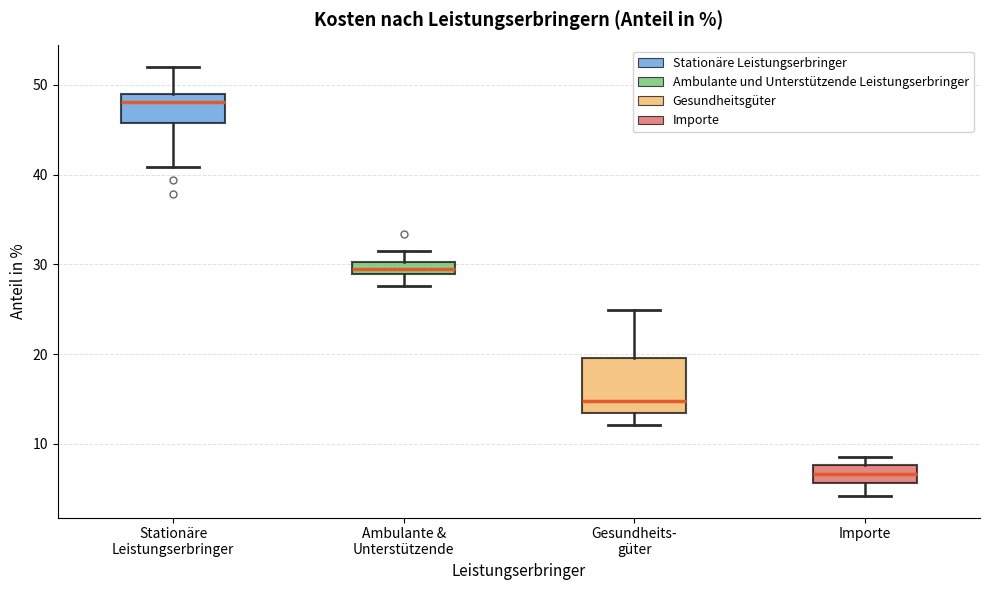

Where is the lower edge of the box for Gesundheits- güter on the y-axis? The values are not printed on the chart, so give them approximately, as read against the axis.

13